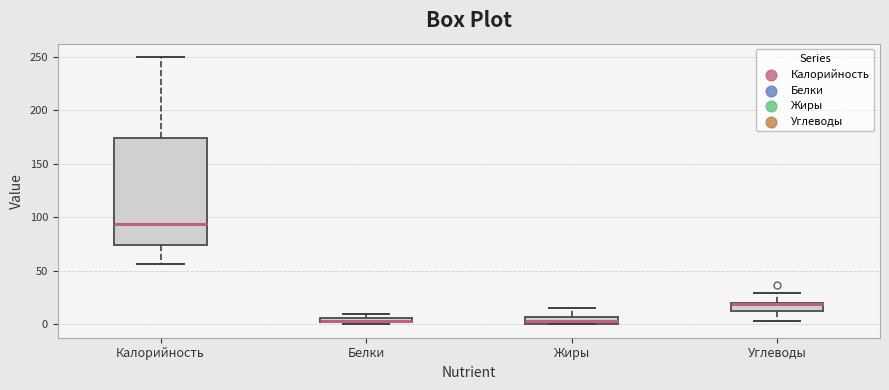

Where does the upper whisker of the box for Жиры end on the y-axis? The values are not printed on the chart, so give them approximately, as read against the axis.

15